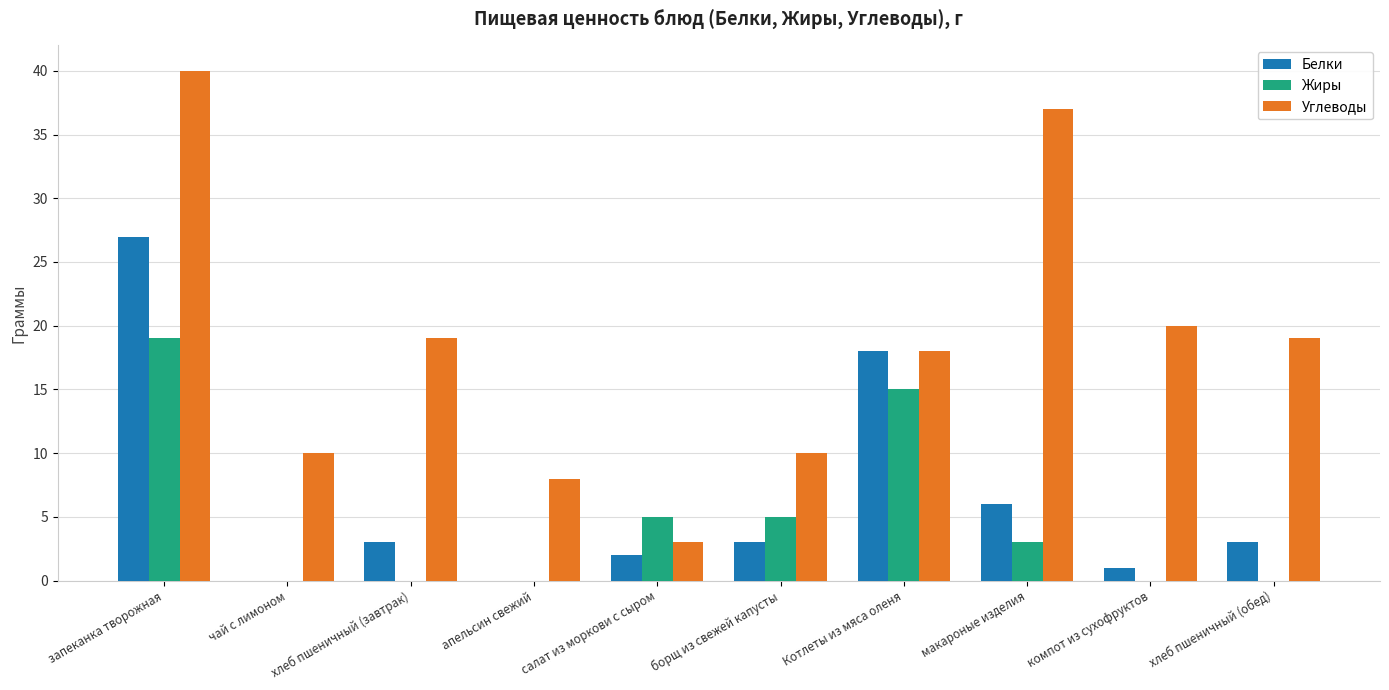

Which series changed the most between чай с лимоном and Котлеты из мяса оленя?

Белки